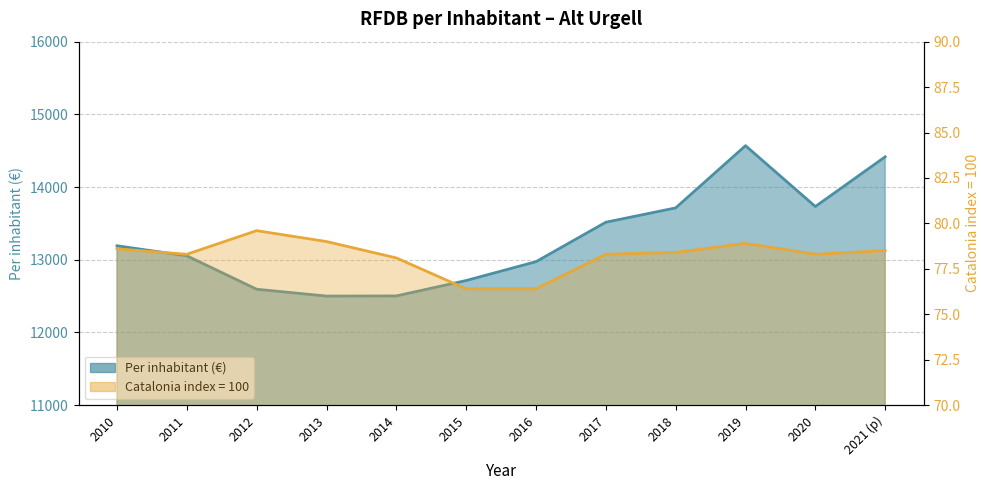

How many distinct data groups are displayed?

2